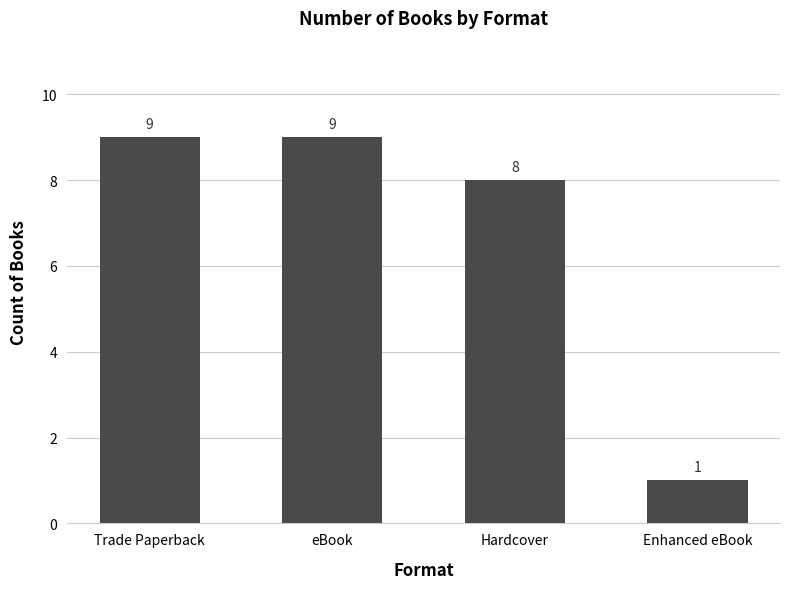

Which label corresponds to the smallest value in the chart?

Enhanced eBook